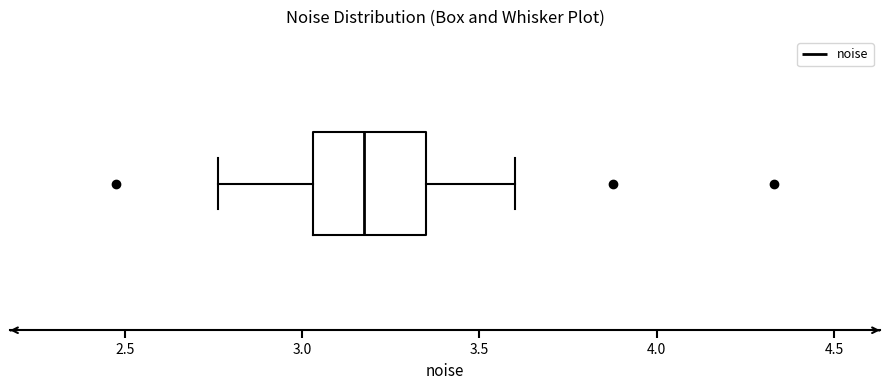

Where does the right whisker of the box end on the x-axis? The values are not printed on the chart, so give them approximately, as read against the axis.

3.60